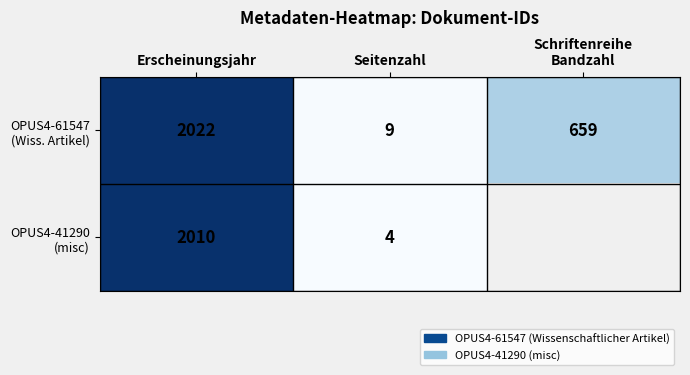

What is the total value across all series at Erscheinungsjahr?

4032